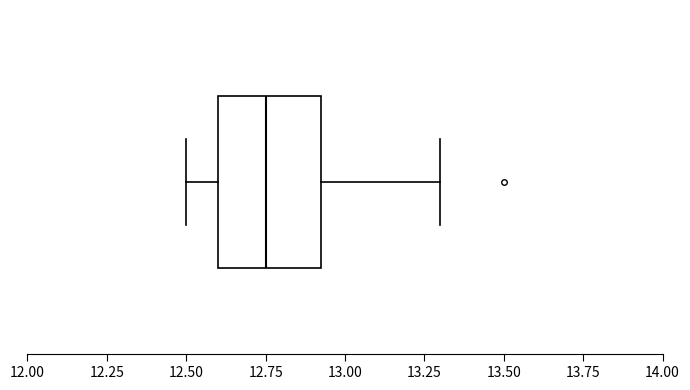

Transcribe this box plot: give where the median line is, the range the box spans, and where the two whiskers end, as read against the x-axis. The values are not printed on the chart, so give them approximately, as read against the axis.

median 12.75, box 12.60 to 12.95, whiskers 12.50 to 13.30